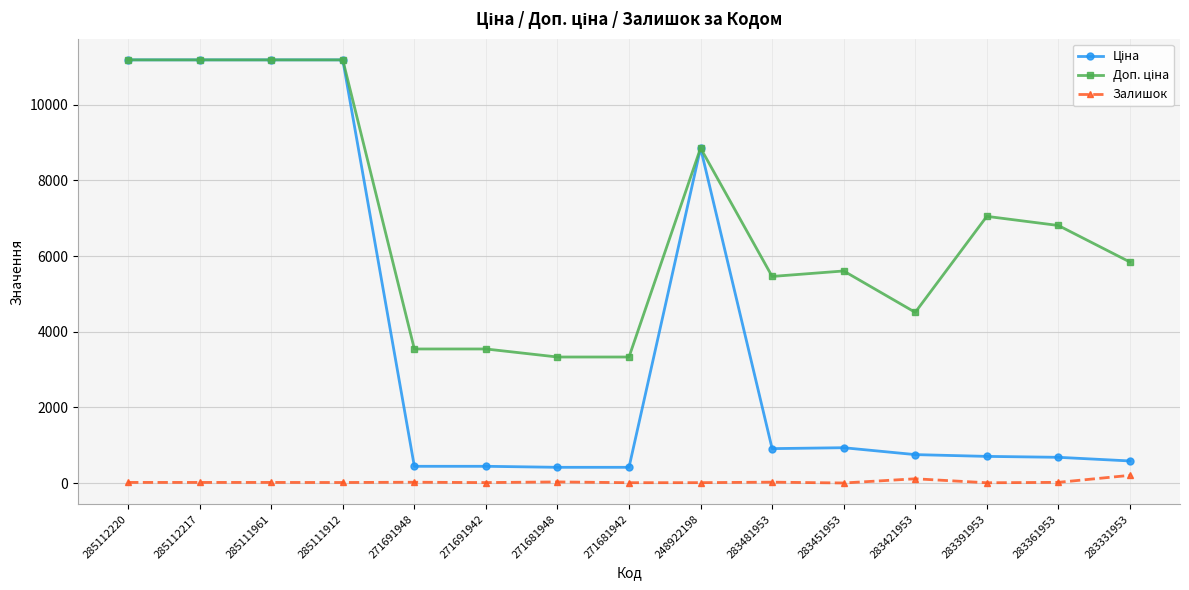

Is it true that Залишок equals 204.0 at 283331953?

True